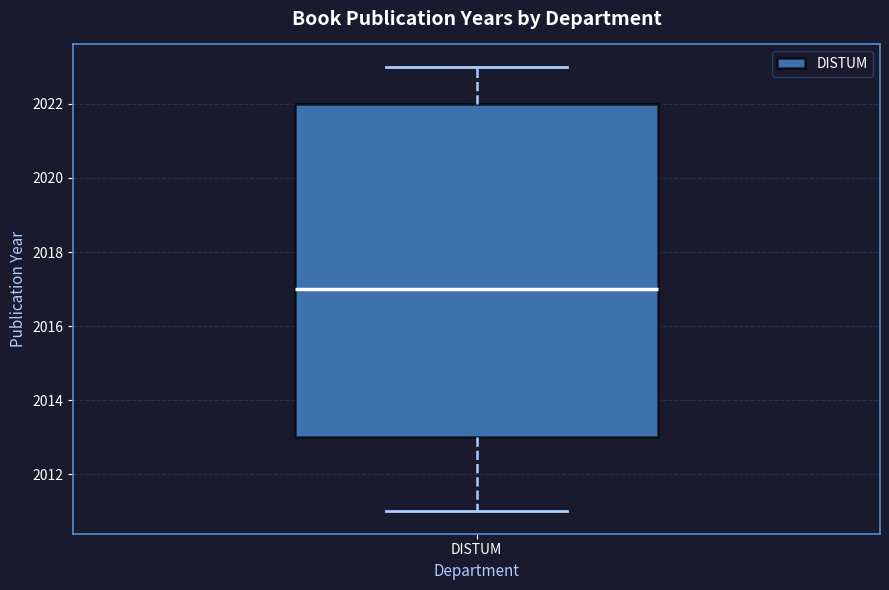

Transcribe this box plot: give where the median line is, the range the box spans, and where the two whiskers end, as read against the y-axis. The values are not printed on the chart, so give them approximately, as read against the axis.

median 2017, box 2013 to 2022, whiskers 2011 to 2023